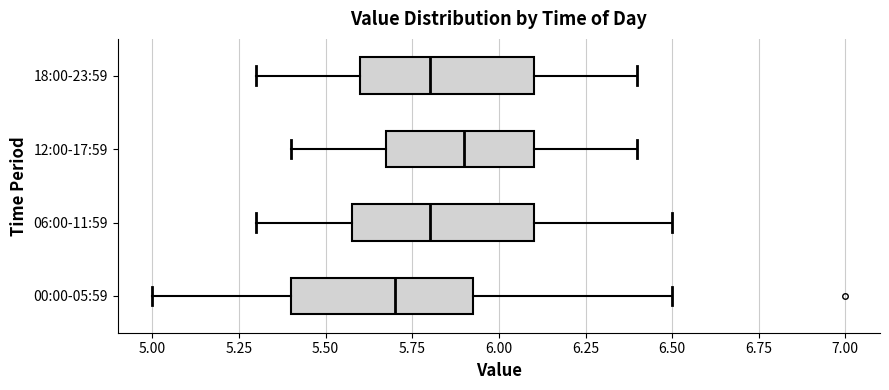

Reading bottom to top, read every box against the x-axis: the position of its median line, the range the box covers, and the ends of its whiskers. The values are not printed on the chart, so give them approximately, as read against the axis.

00:00-05:59: median 5.70, box 5.40 to 5.95, whiskers 5.00 to 6.50
06:00-11:59: median 5.80, box 5.60 to 6.10, whiskers 5.30 to 6.50
12:00-17:59: median 5.90, box 5.70 to 6.10, whiskers 5.40 to 6.40
18:00-23:59: median 5.80, box 5.60 to 6.10, whiskers 5.30 to 6.40